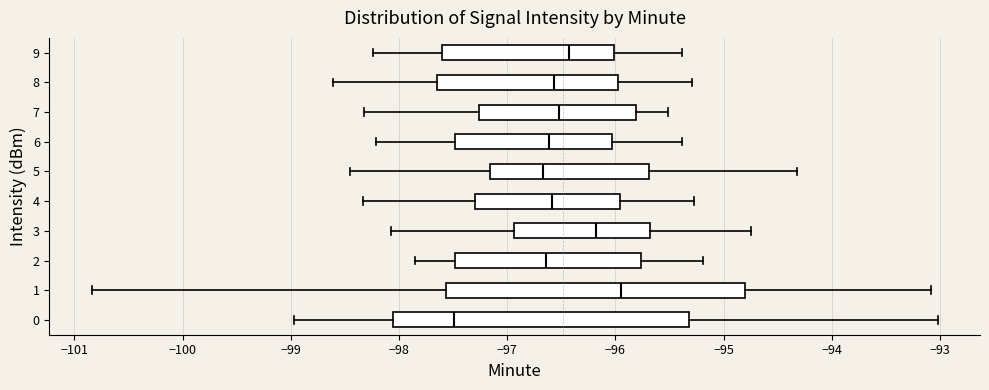

Reading bottom to top, transcribe this box plot: for each box, give where its median line is, the range the box spans, and where its two whiskers end, as read against the x-axis. The values are not printed on the chart, so give them approximately, as read against the axis.

0: median -97.5, box -98.1 to -95.3, whiskers -99.0 to -93.0
1: median -95.9, box -97.6 to -94.8, whiskers -100.8 to -93.1
2: median -96.6, box -97.5 to -95.8, whiskers -97.8 to -95.2
3: median -96.2, box -96.9 to -95.7, whiskers -98.1 to -94.7
4: median -96.6, box -97.3 to -96.0, whiskers -98.3 to -95.3
5: median -96.7, box -97.2 to -95.7, whiskers -98.4 to -94.3
6: median -96.6, box -97.5 to -96.0, whiskers -98.2 to -95.4
7: median -96.5, box -97.3 to -95.8, whiskers -98.3 to -95.5
8: median -96.6, box -97.6 to -96.0, whiskers -98.6 to -95.3
9: median -96.4, box -97.6 to -96.0, whiskers -98.2 to -95.4